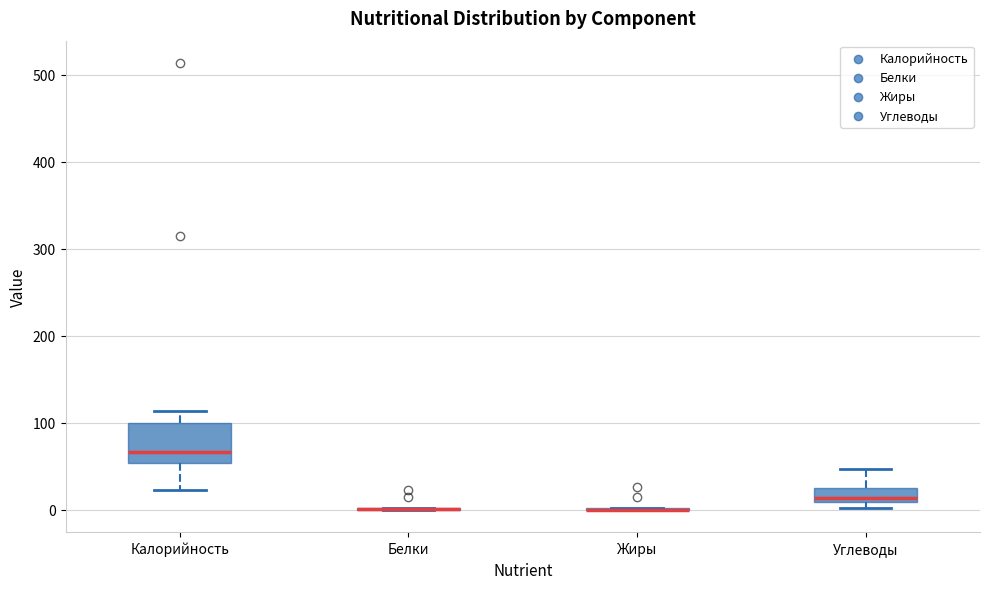

Comparing the boxes themselves (not the whiskers), which one is the tallest?

Калорийность